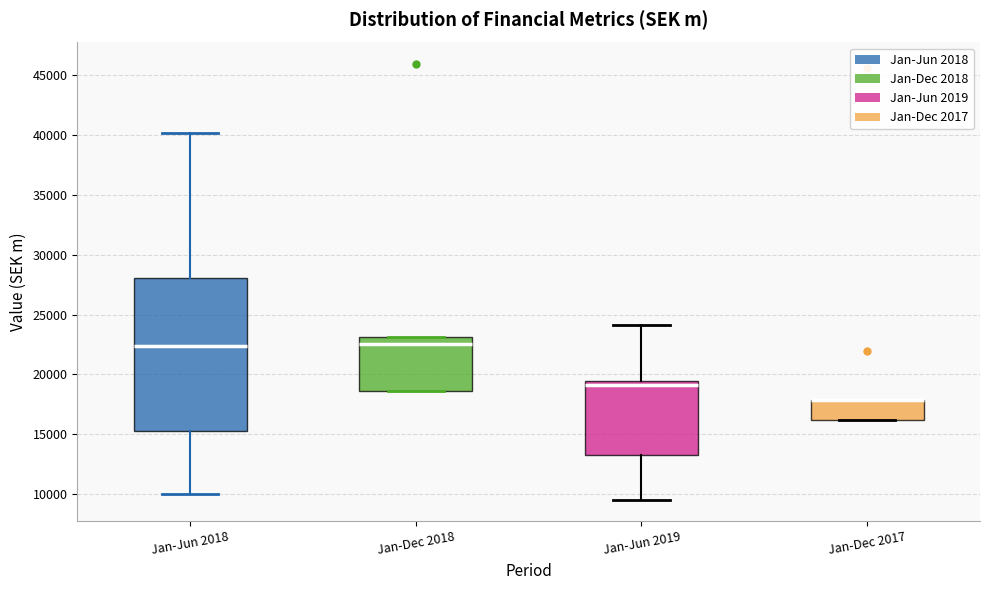

Reading left to right, transcribe this box plot: for each box, give where its median line is, the range the box spans, and where its two whiskers end, as read against the y-axis. The values are not printed on the chart, so give them approximately, as read against the axis.

Jan-Jun 2018: median 22500, box 15500 to 28000, whiskers 10000 to 40000
Jan-Dec 2018: median 22500, box 18500 to 23000, whiskers 18500 to 23000
Jan-Jun 2019: median 19000, box 13500 to 19500, whiskers 9500 to 24000
Jan-Dec 2017: median 18000 (drawn on the box's upper edge), box 16000 to 18000, whiskers 16000 to 18000